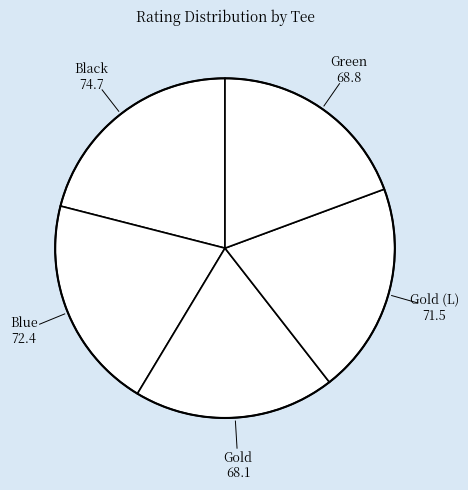

How many slices are in this pie chart?

5